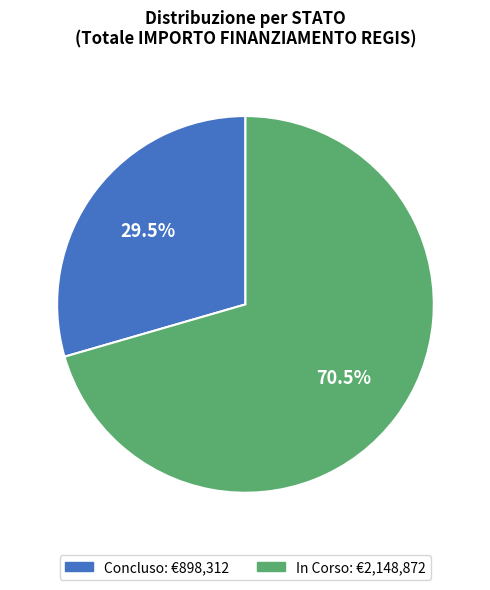

What is the ratio of the value at Concluso to the value at In Corso?

0.4